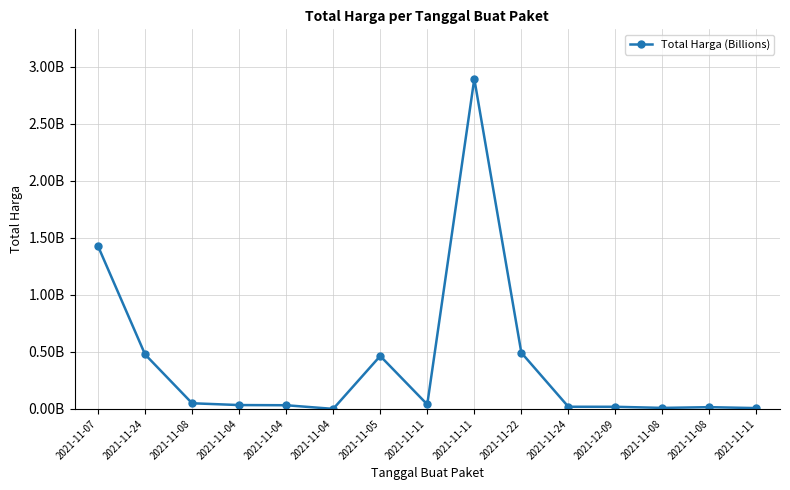

Approximately how many times larger is the value at 2021-11-24 compared to 2021-11-04?

14.0